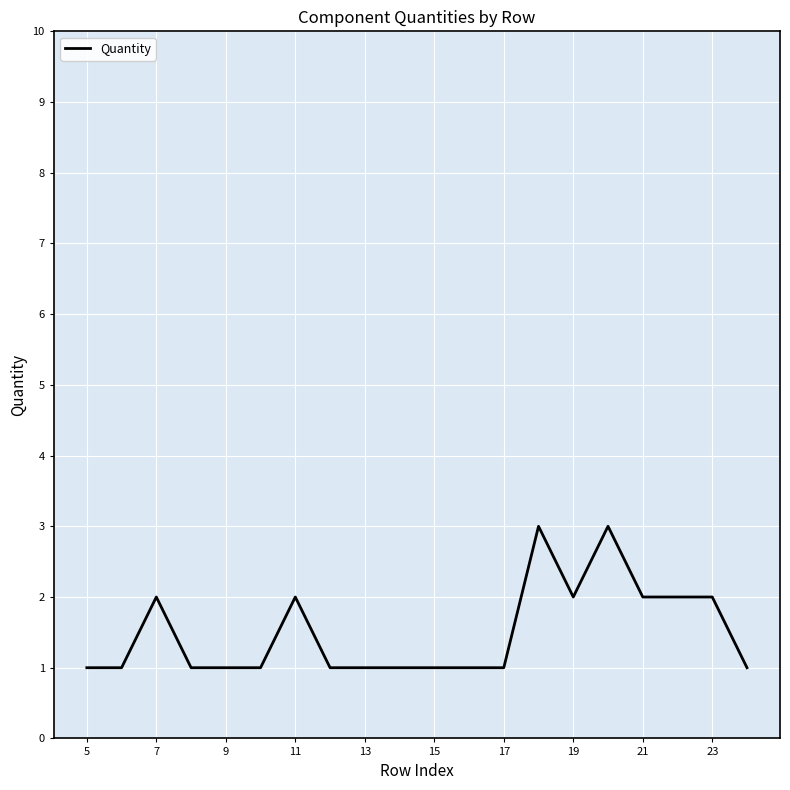

What is the maximum value shown in the chart?

3